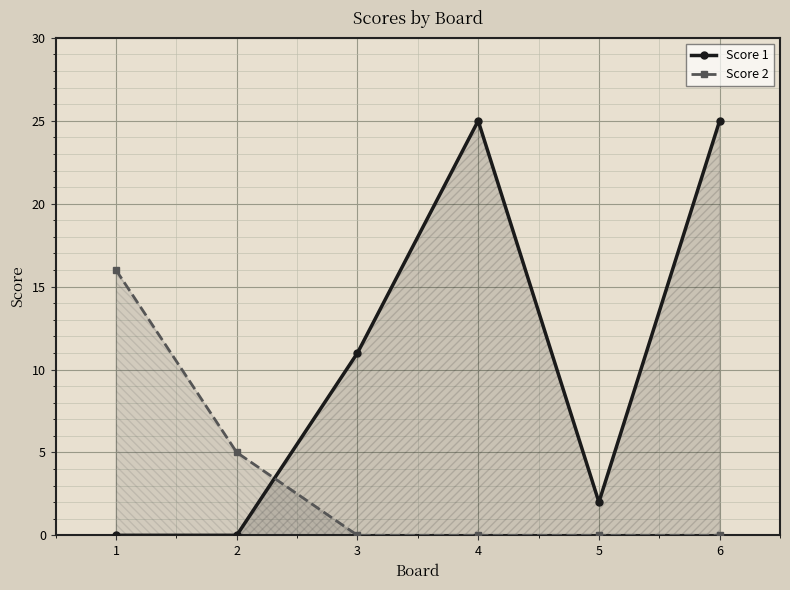

What is the difference between the maximum and second lowest values in the Score 1 series?

25